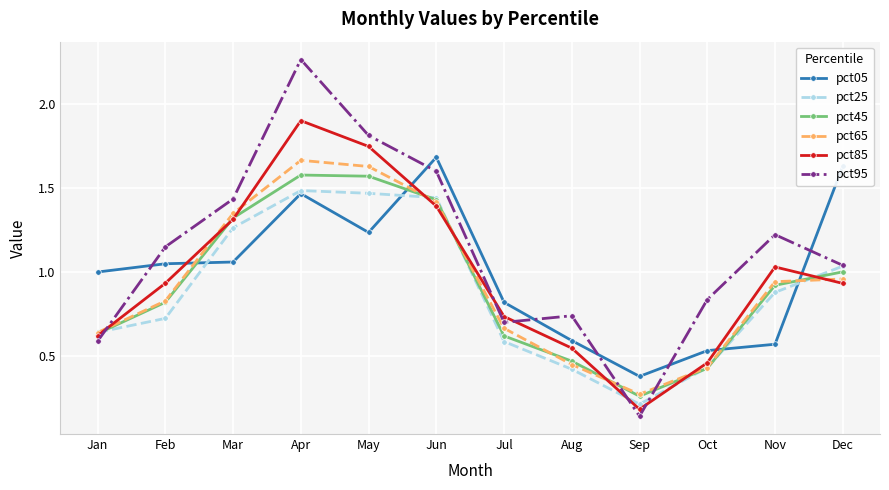

Which series ends up on top after the final intersection of pct65 and pct95?

pct95